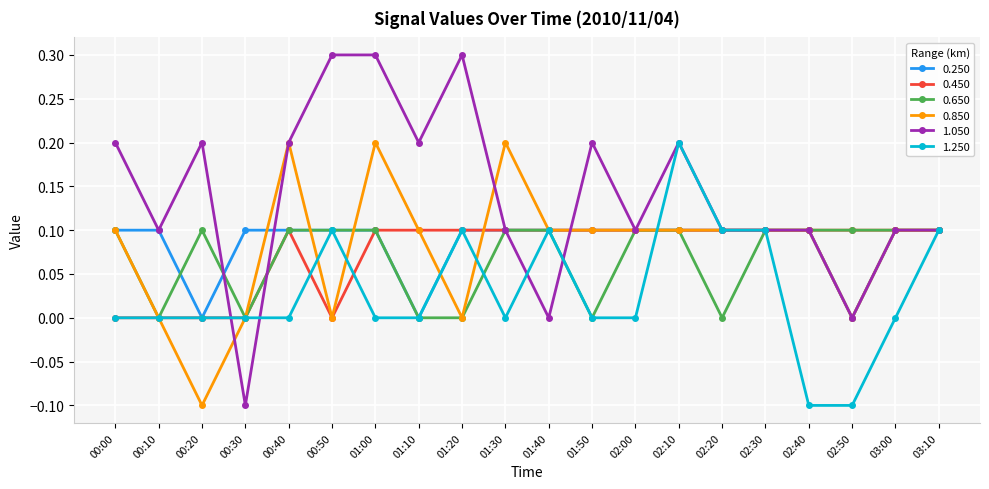

True or false: 0.250 has a value of 0.2 at 02:20.

False